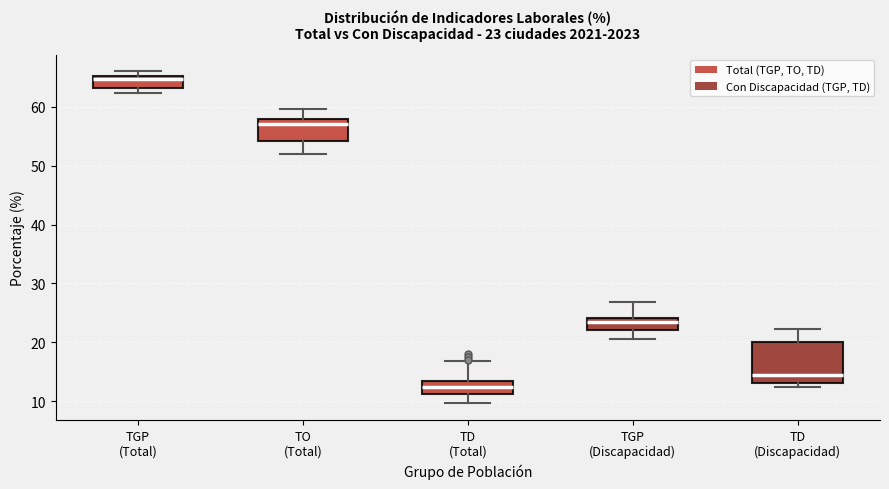

Comparing the boxes themselves (not the whiskers), which one is the tallest?

TD (Discapacidad)